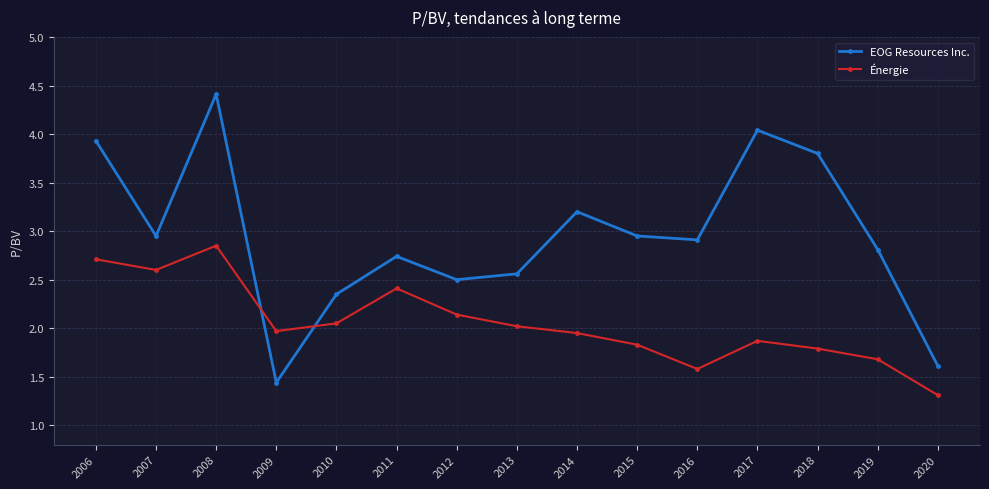

At how many categories does at least one series exceed 1?

15